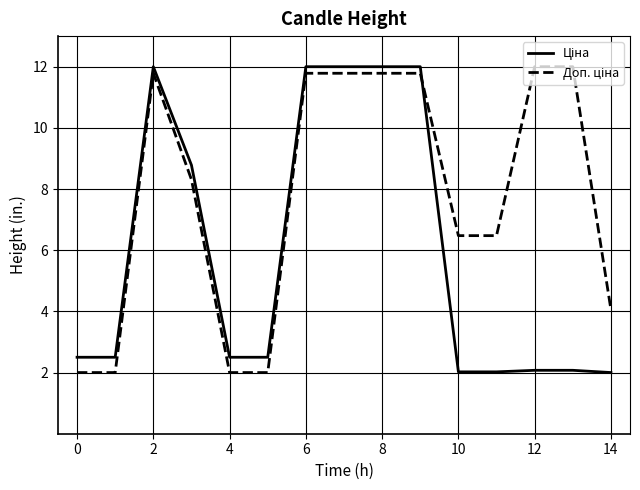

What is the minimum value shown in the chart?

2.0